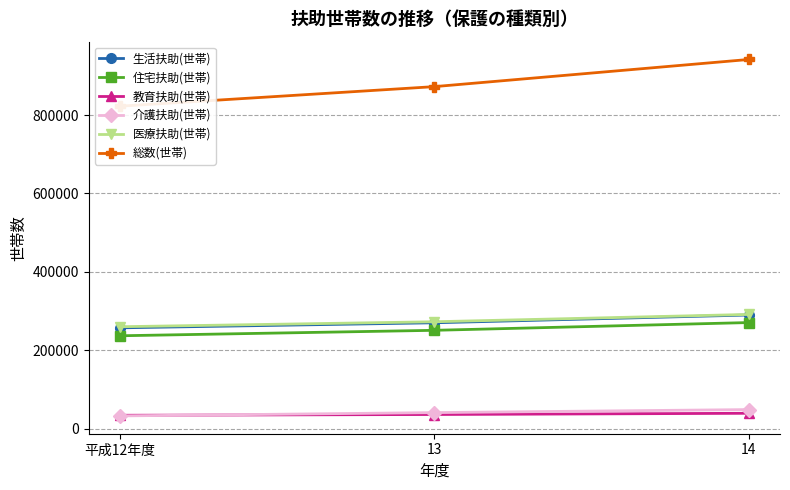

What is the approximate value of 介護扶助(世帯) at 13?

41136